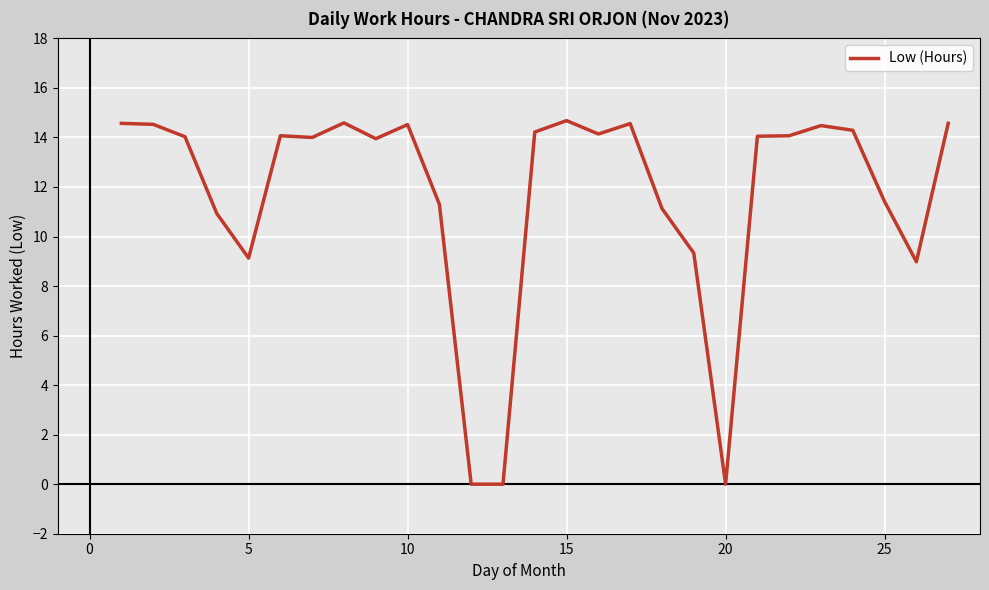

What is the difference between the maximum and minimum values?

14.7